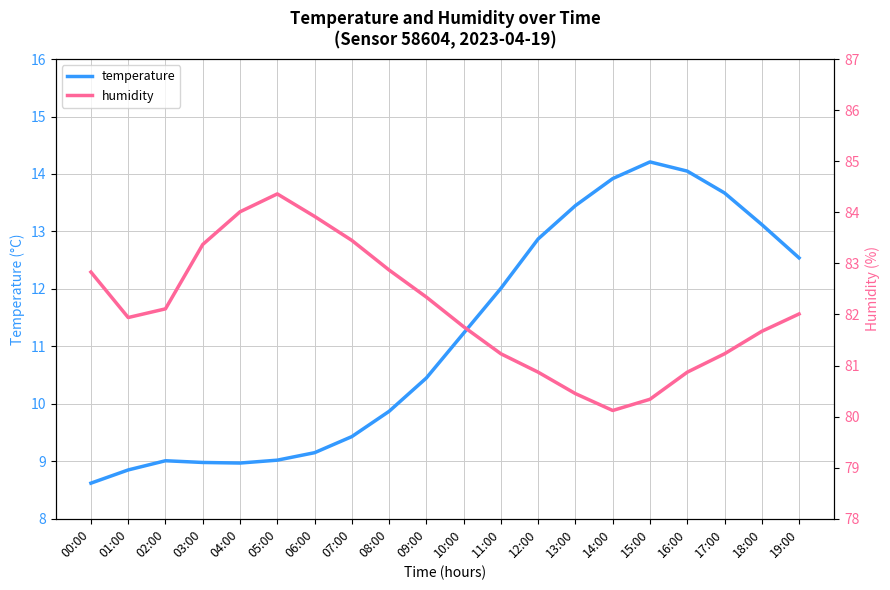

True or false: temperature and humidity intersect in this chart.

False